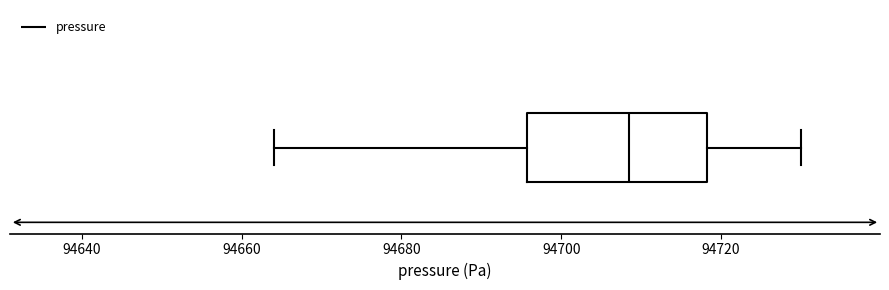

Transcribe this box plot: give where the median line is, the range the box spans, and where the two whiskers end, as read against the x-axis. The values are not printed on the chart, so give them approximately, as read against the axis.

median 94708, box 94696 to 94718, whiskers 94664 to 94730